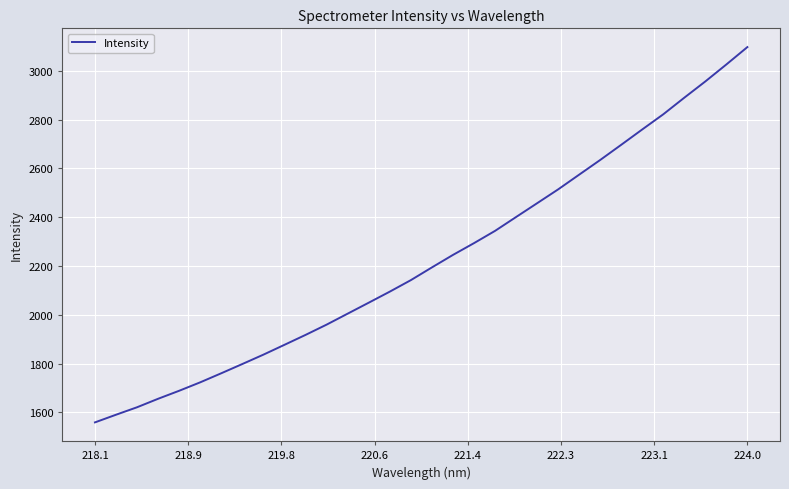

What is the smallest value displayed?

1559.1